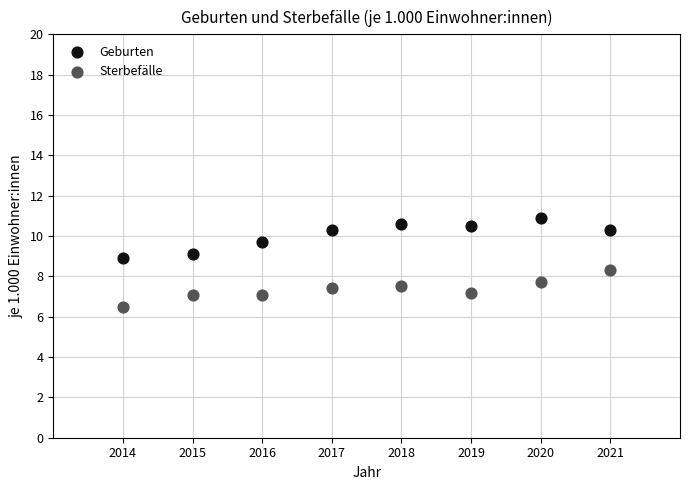

Across all data points, what is the range of X values (max minus min)?

7.0